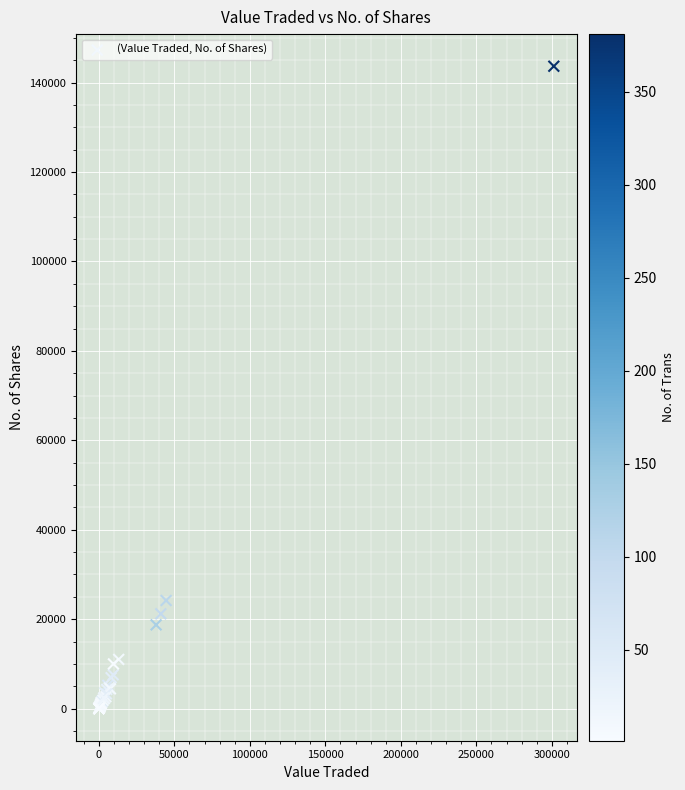

What Y value in the scatter plot is closest to 71834?

24185